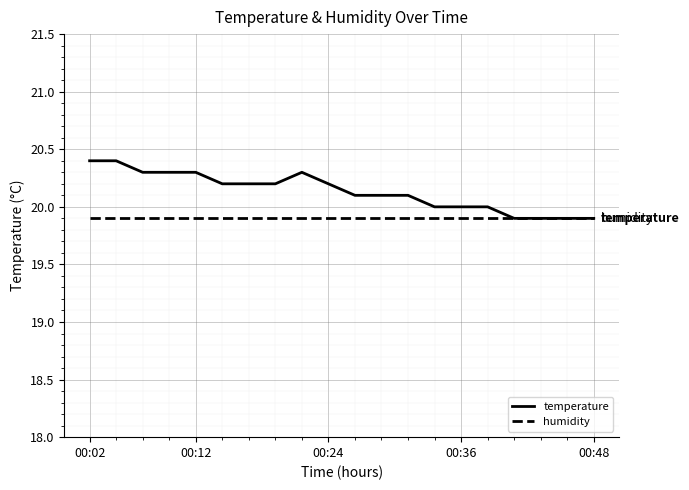

What is the greatest value displayed?

20.4